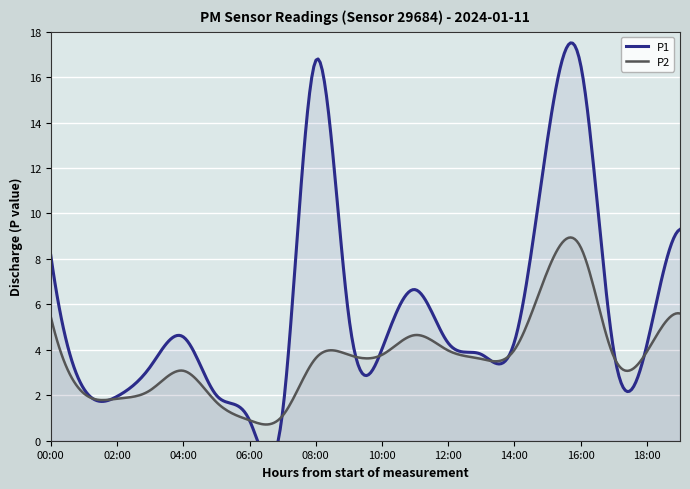

Is the value of P2 at 11:00 greater than the value of P1 at 08:00?

No